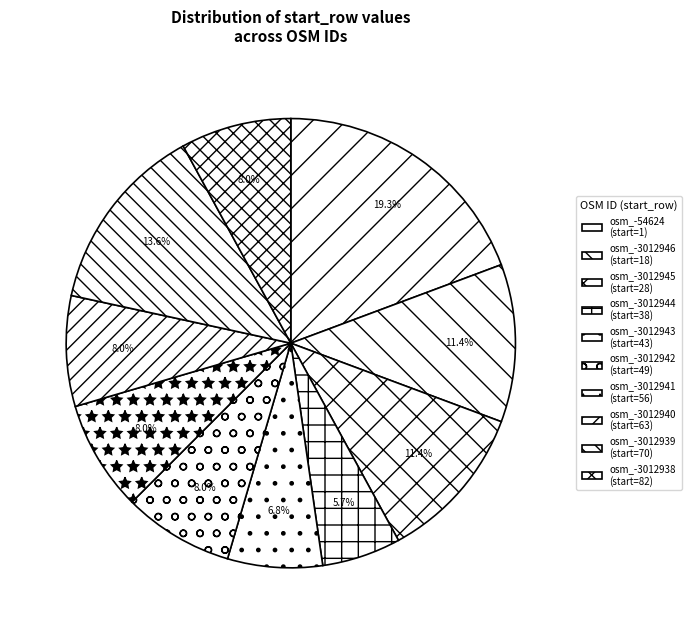

Which has a higher value, osm_-3012940 or osm_-3012939?

osm_-3012939